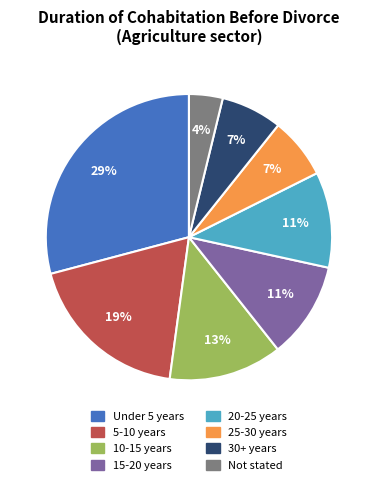

Do 20-25 years and Under 5 years together represent more than half of the pie?

No